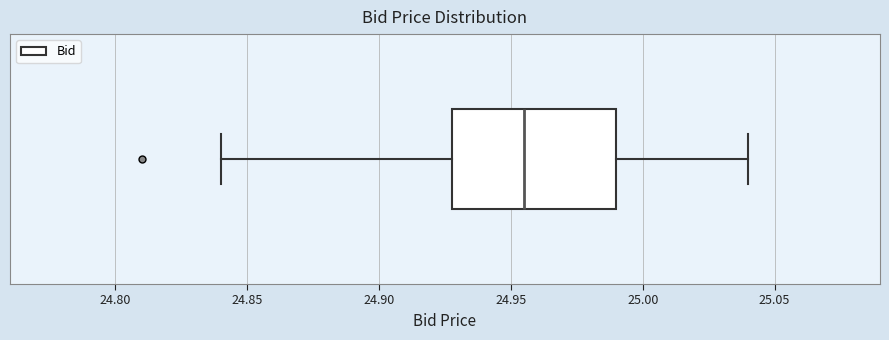

Read this box plot against the x-axis: the position of the median line, the range covered by the box, and the ends of both whiskers. The values are not printed on the chart, so give them approximately, as read against the axis.

median 24.955, box 24.930 to 24.990, whiskers 24.840 to 25.040